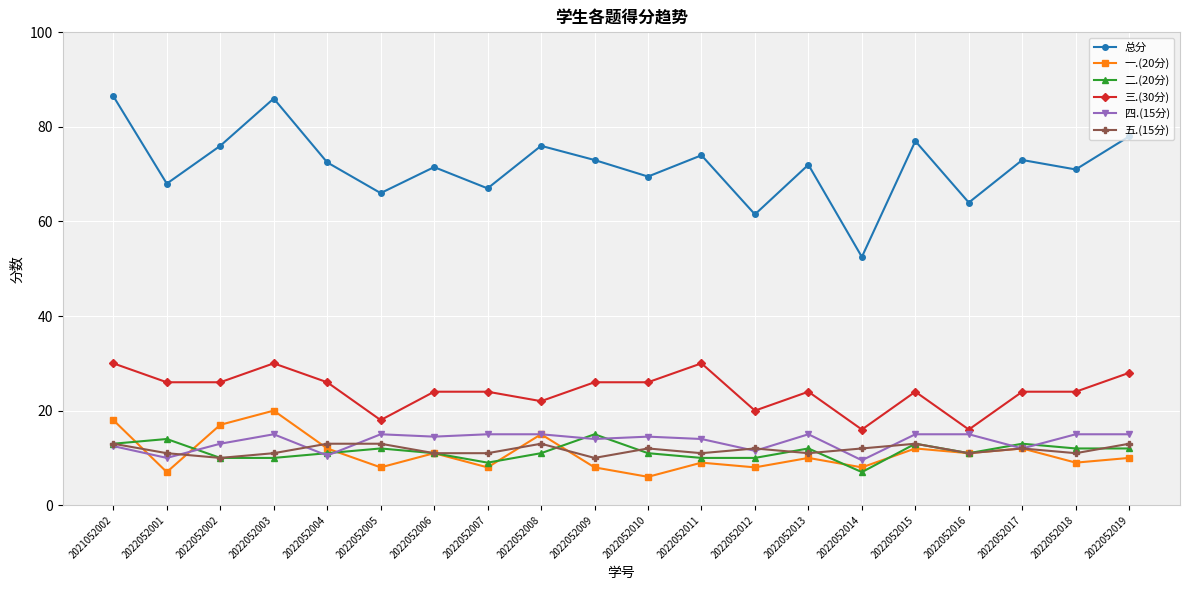

True or false: 一.(20分) and 总分 intersect in this chart.

False